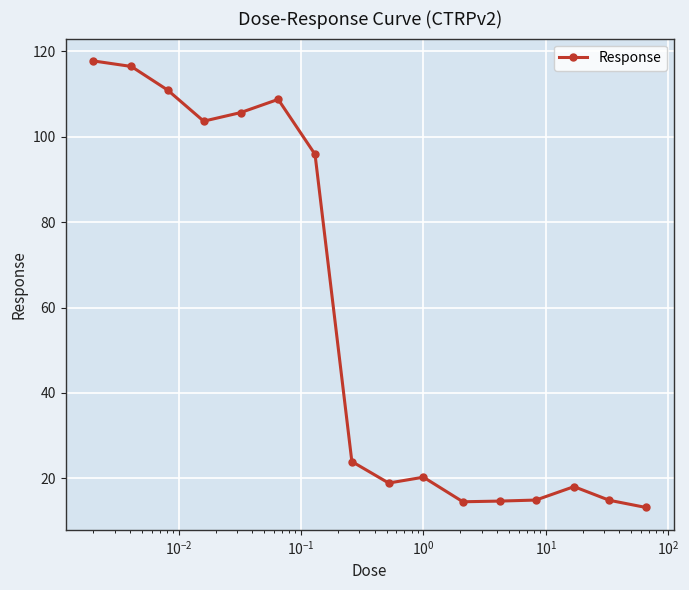

What is the greatest value displayed?

117.7